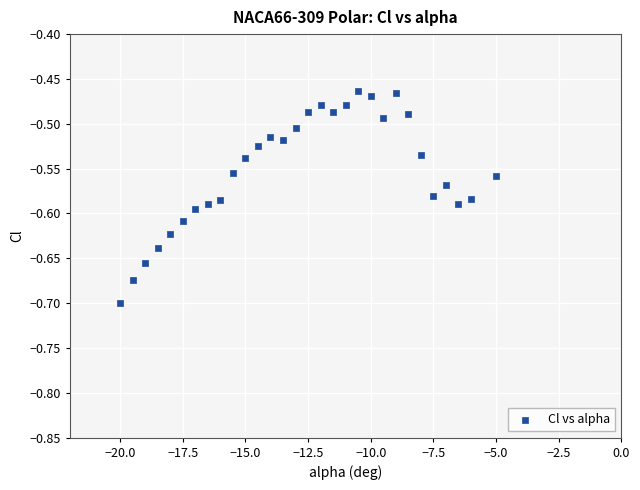

What is the range of X values (max minus min)?

15.0